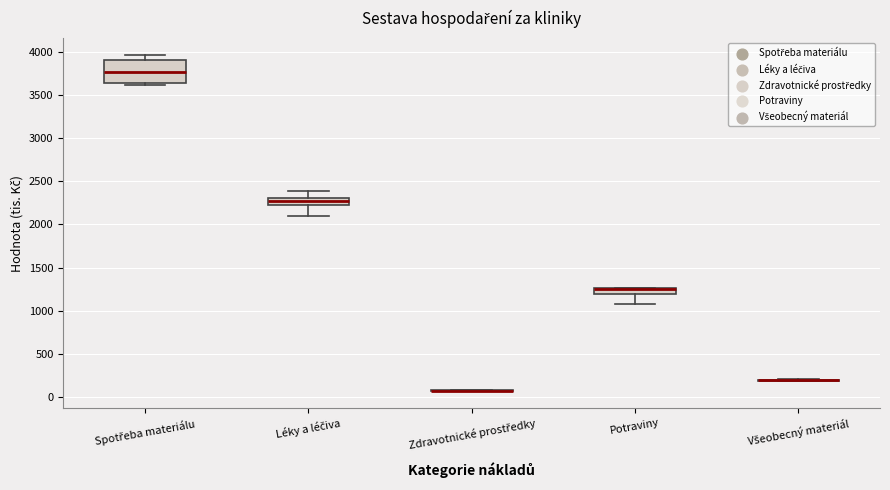

Reading left to right, transcribe this box plot: for each box, give where its median line is, the range the box spans, and where its two whiskers end, as read against the y-axis. The values are not printed on the chart, so give them approximately, as read against the axis.

Spotřeba materiálu: median 3750, box 3650 to 3900, whiskers 3600 to 3950
Léky a léčiva: median 2250, box 2200 to 2300, whiskers 2100 to 2400
Zdravotnické prostředky: box collapsed to a line at 50, whiskers 50 to 50
Potraviny: median 1250 (just below the box's upper edge), box 1200 to 1250, whiskers 1050 to 1250
Všeobecný materiál: box collapsed to a line at 200, whiskers 200 to 200